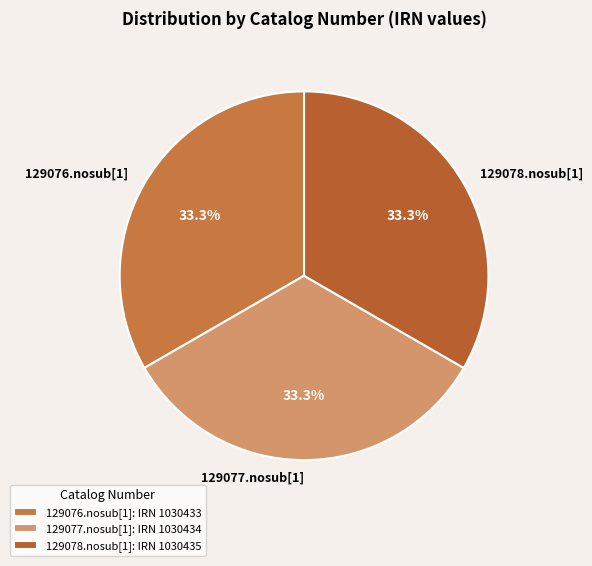

What is the ratio of the value at 129076.nosub[1] to the value at 129078.nosub[1]?

1.0